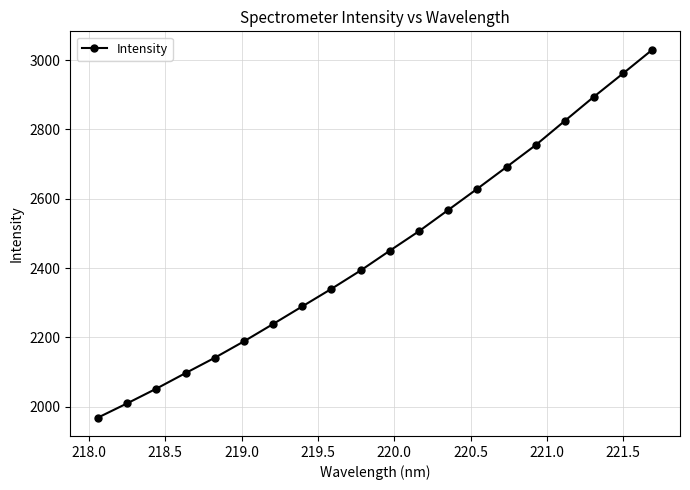

What is the value of the 16th point from the left?

2754.5